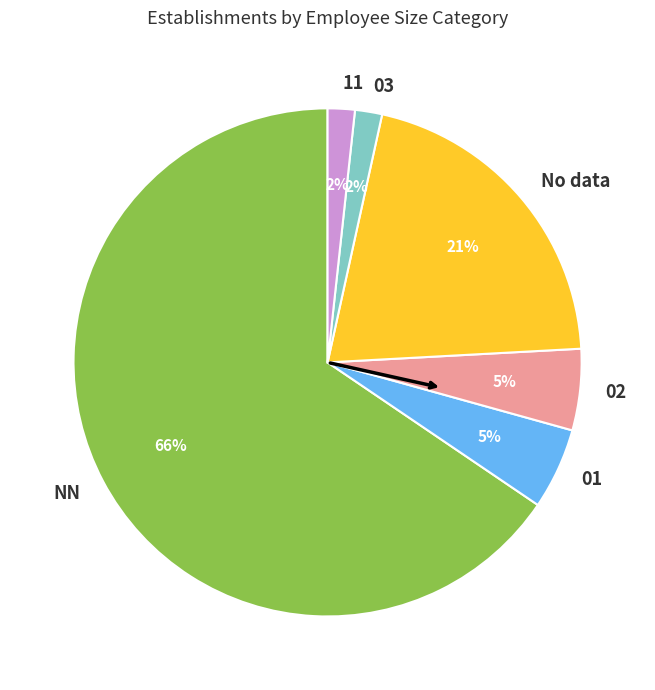

To the nearest percent, what is the difference between the 02 and 03 slice percentages?

3%